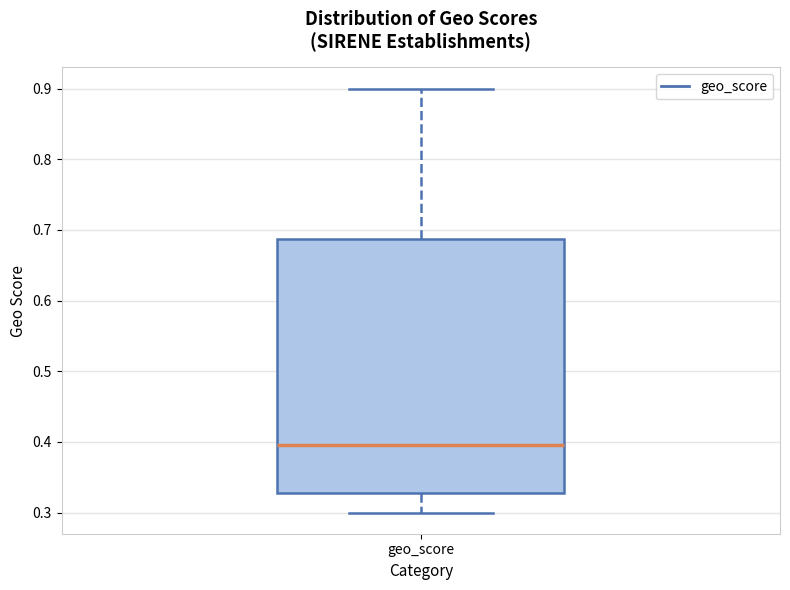

Read this box plot against the y-axis: the position of the median line, the range covered by the box, and the ends of both whiskers. The values are not printed on the chart, so give them approximately, as read against the axis.

median 0.40, box 0.33 to 0.69, whiskers 0.30 to 0.90